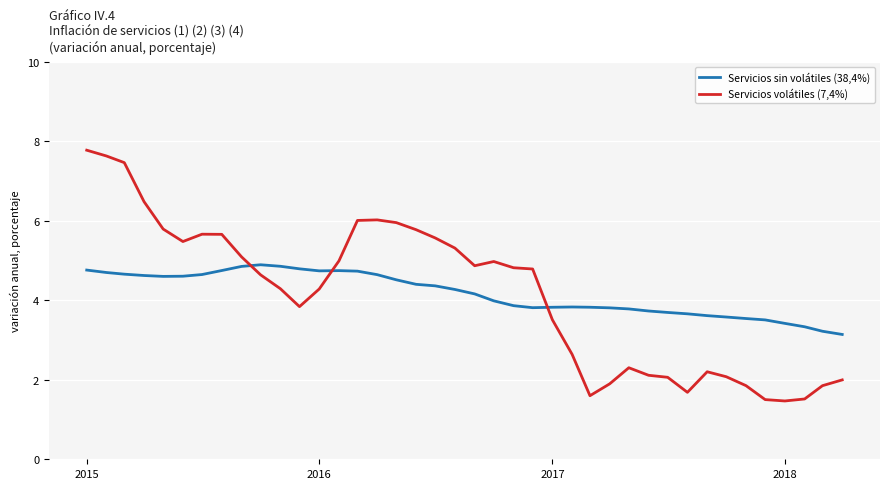

Which series has the widest spread of values?

Servicios volátiles (7,4%)